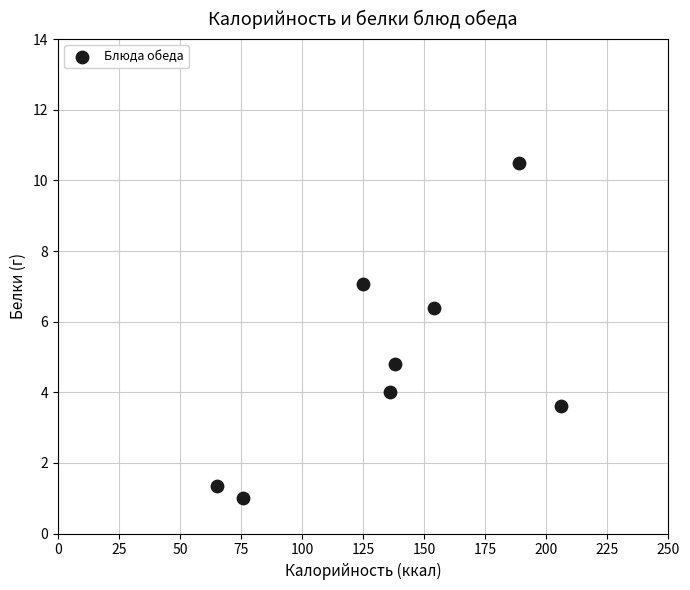

What Y value in the scatter plot is closest to 5?

4.8